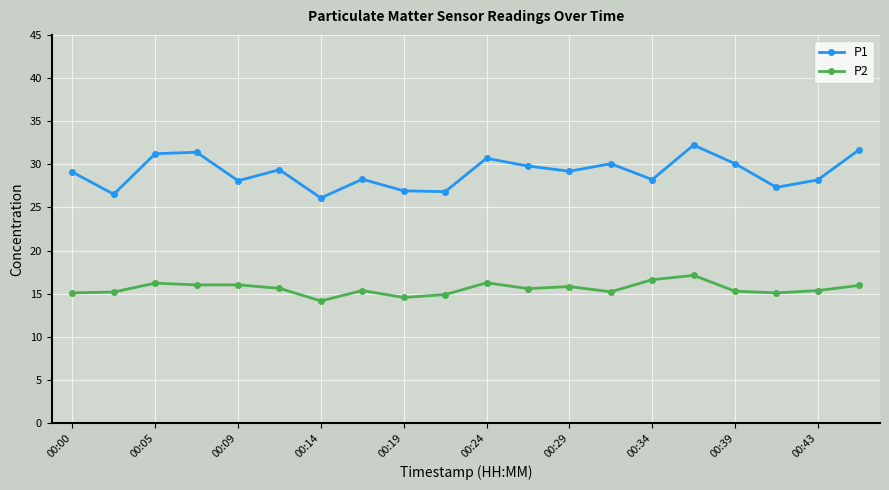

What is the difference between the maximum and second lowest values in the P2 series?

2.6